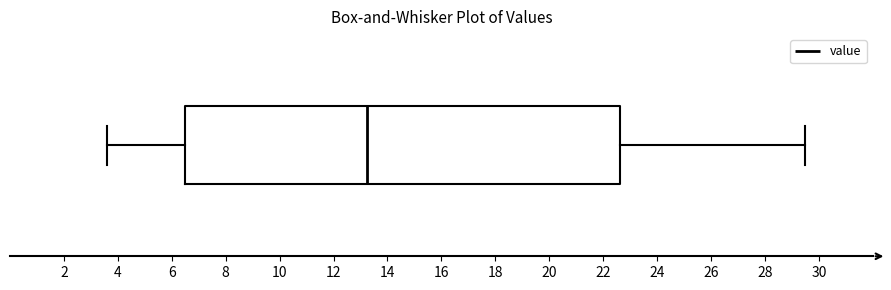

Where is the left edge of the box on the x-axis? The values are not printed on the chart, so give them approximately, as read against the axis.

6.6